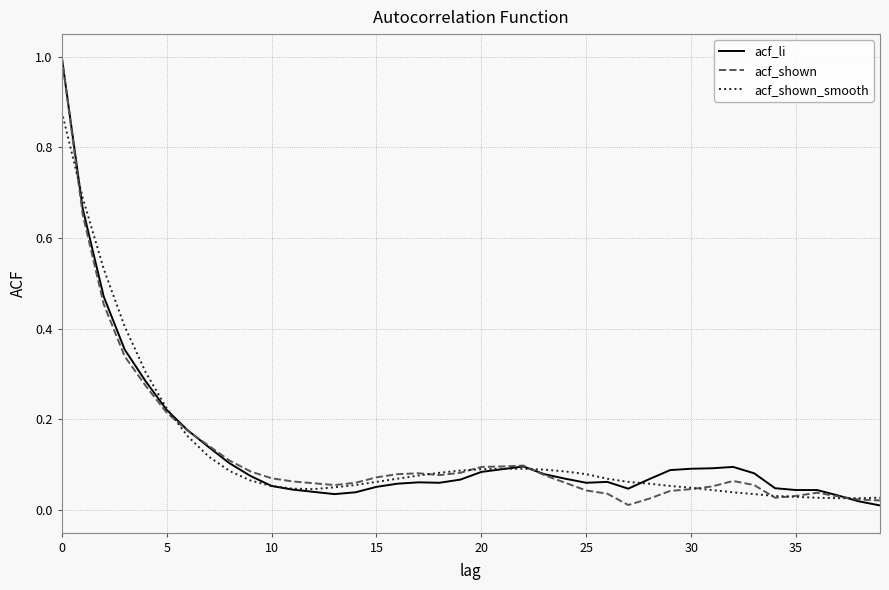

True or false: acf_li and acf_shown_smooth cross at least once.

True